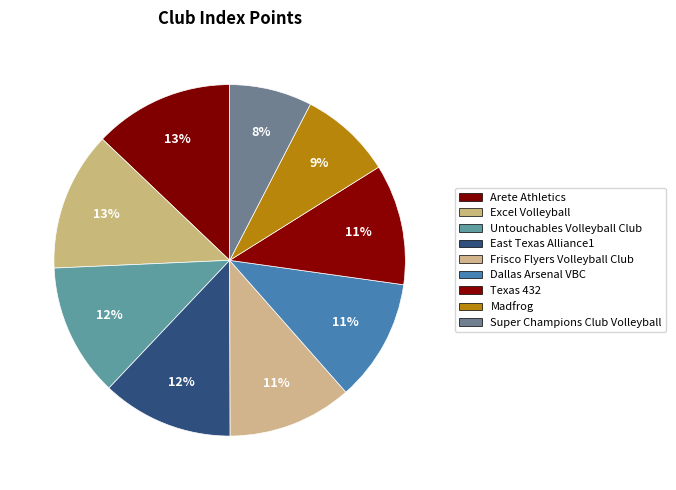

To the nearest percent, what percentage of the pie is Untouchables Volleyball Club?

12%